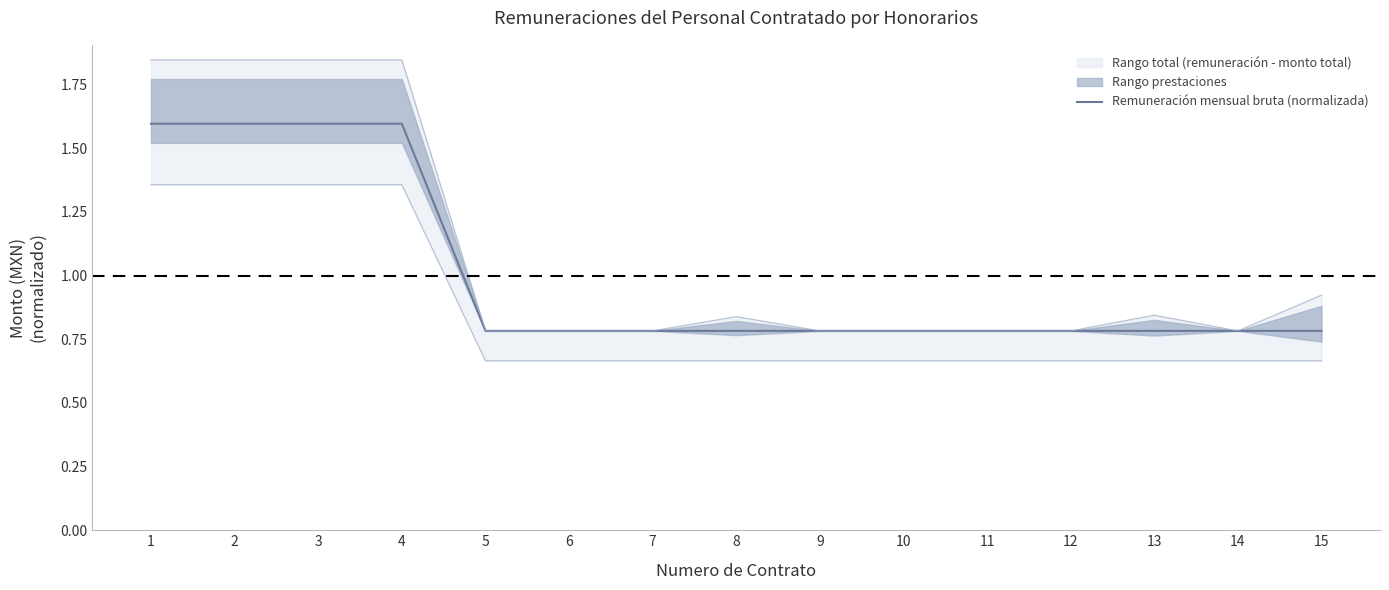

List the labels in order of value, largest first.

1, 2, 3, 4, 5, 6, 7, 8, 9, 10, 11, 12, 13, 14, 15